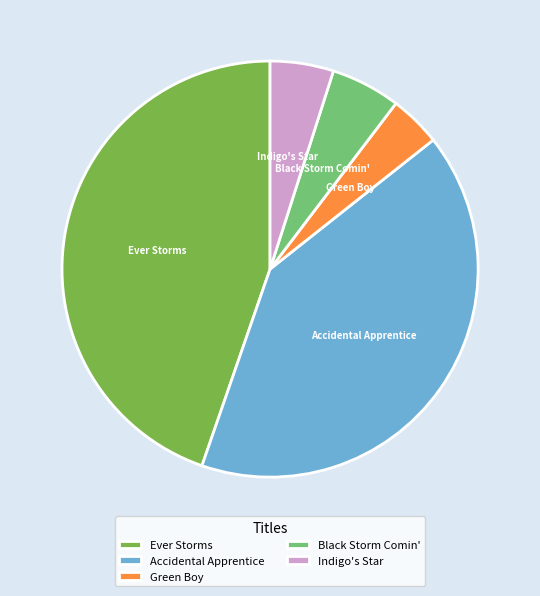

Do Black Storm Comin' and Indigo's Star together represent more than half of the pie?

No